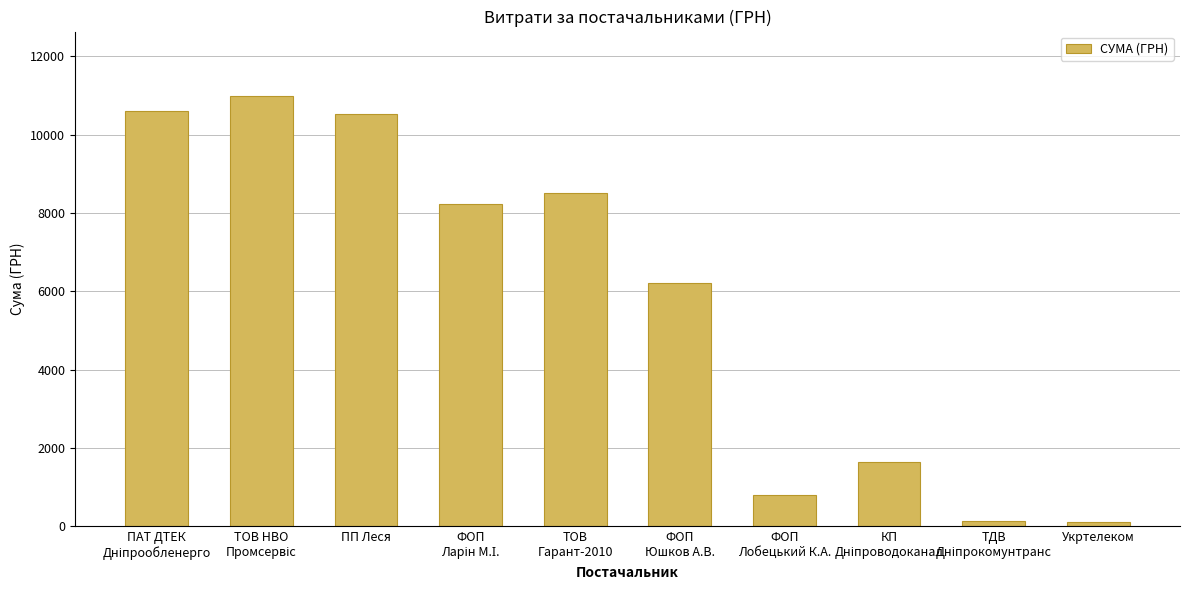

What is the average value?

5777.0